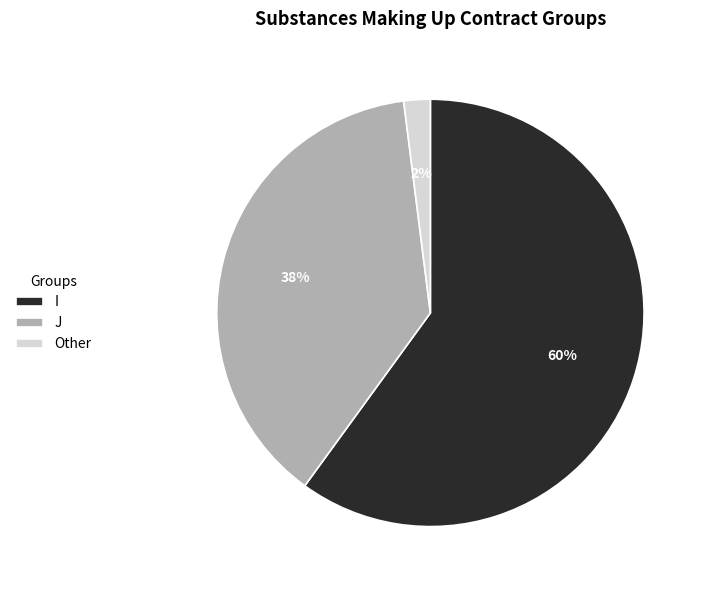

Combined, do Other and I account for over 50%?

Yes